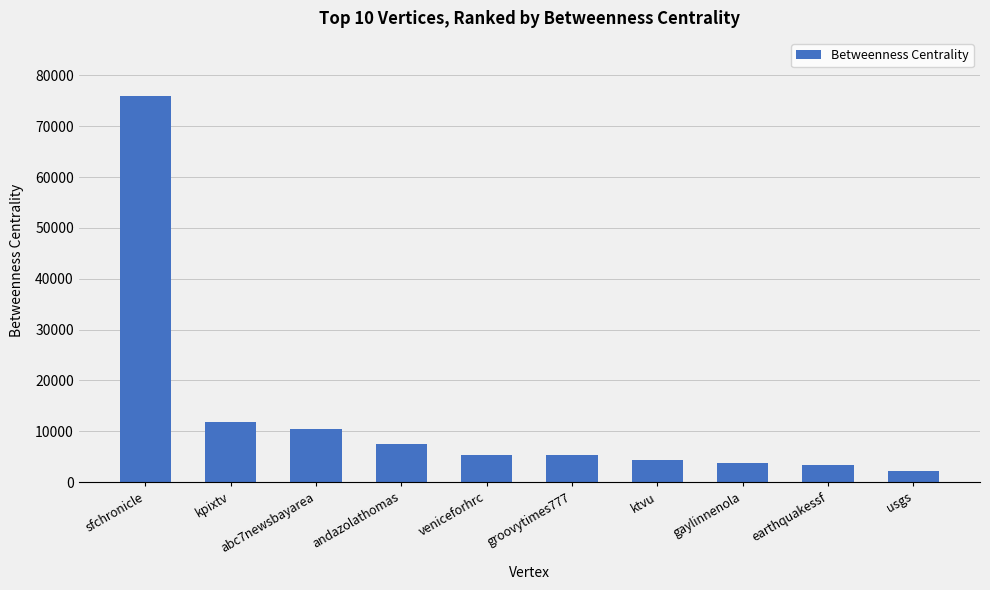

What is the maximum value shown in the chart?

75990